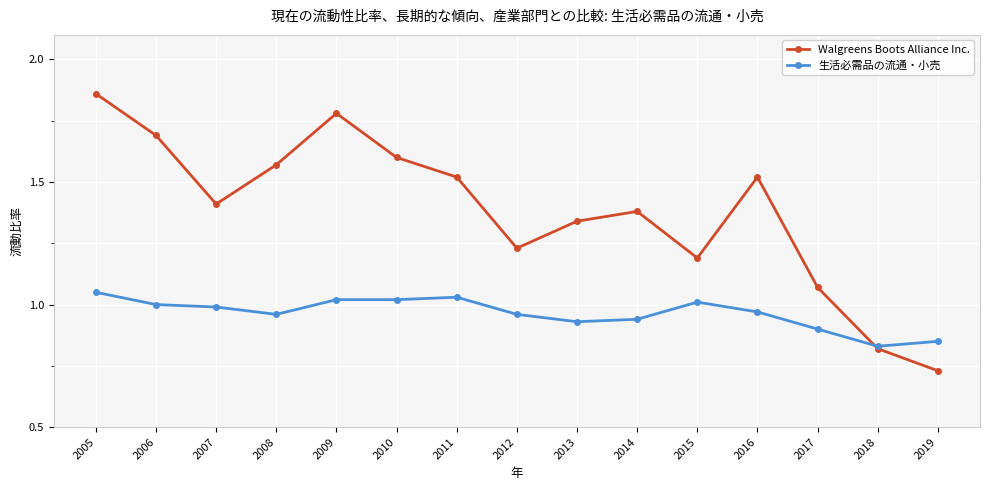

Is the value of 生活必需品の流通・小売 at 2019 greater than the value of Walgreens Boots Alliance Inc. at 2016?

No